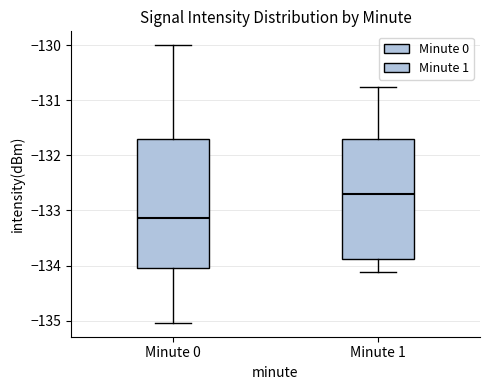

Reading left to right, read every box against the y-axis: the position of its median line, the range the box covers, and the ends of its whiskers. The values are not printed on the chart, so give them approximately, as read against the axis.

Minute 0: median -133.1, box -134.1 to -131.7, whiskers -135.0 to -130.0
Minute 1: median -132.7, box -133.9 to -131.7, whiskers -134.1 to -130.8